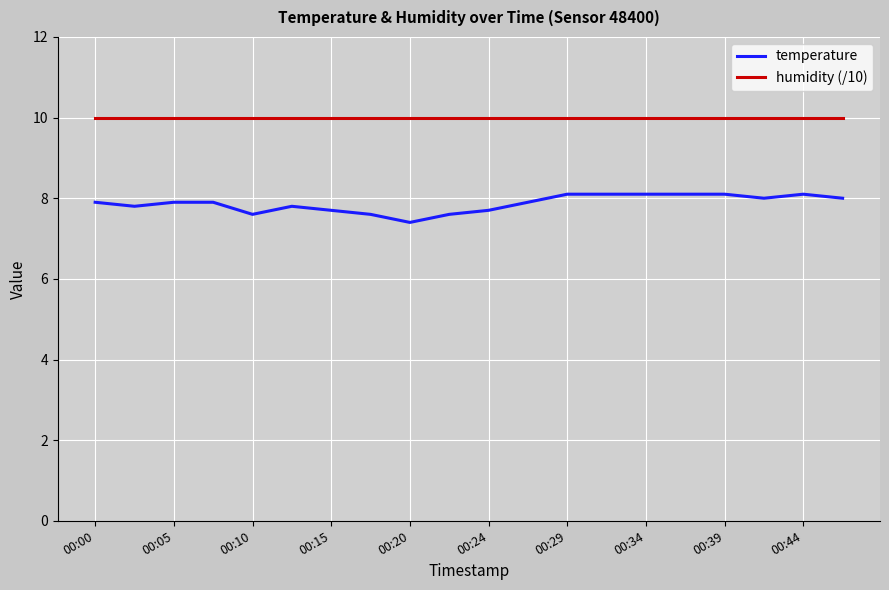

What are all the series names shown in the legend?

temperature, humidity (/10)